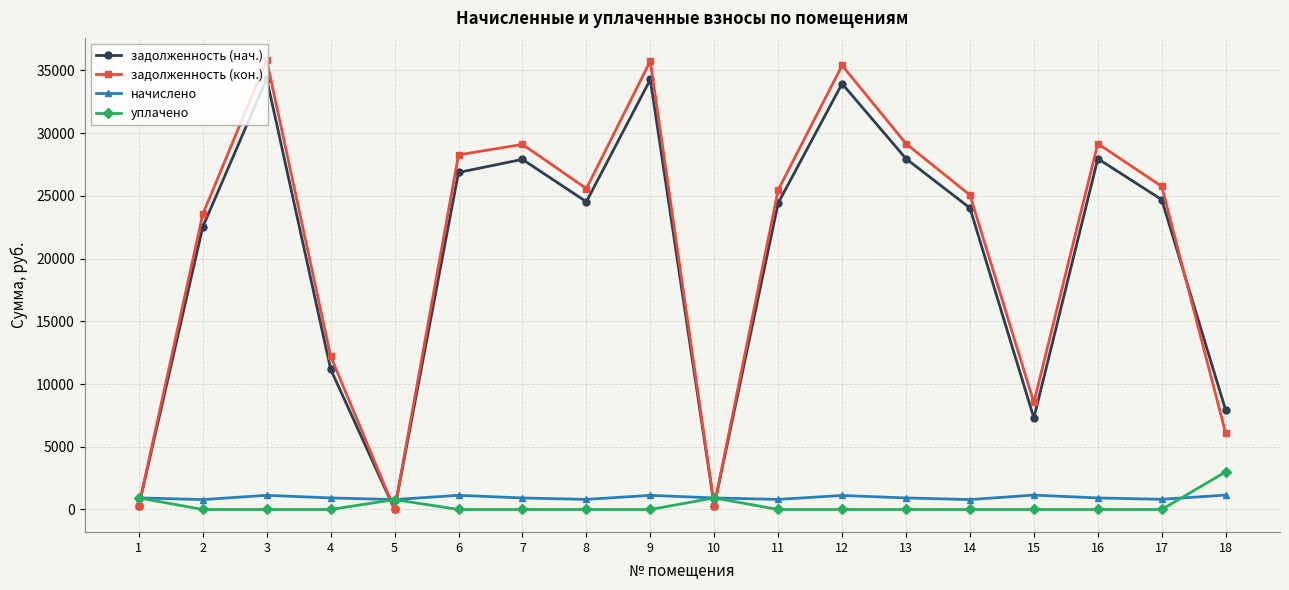

Does the chart display data point markers on the line(s)?

Yes